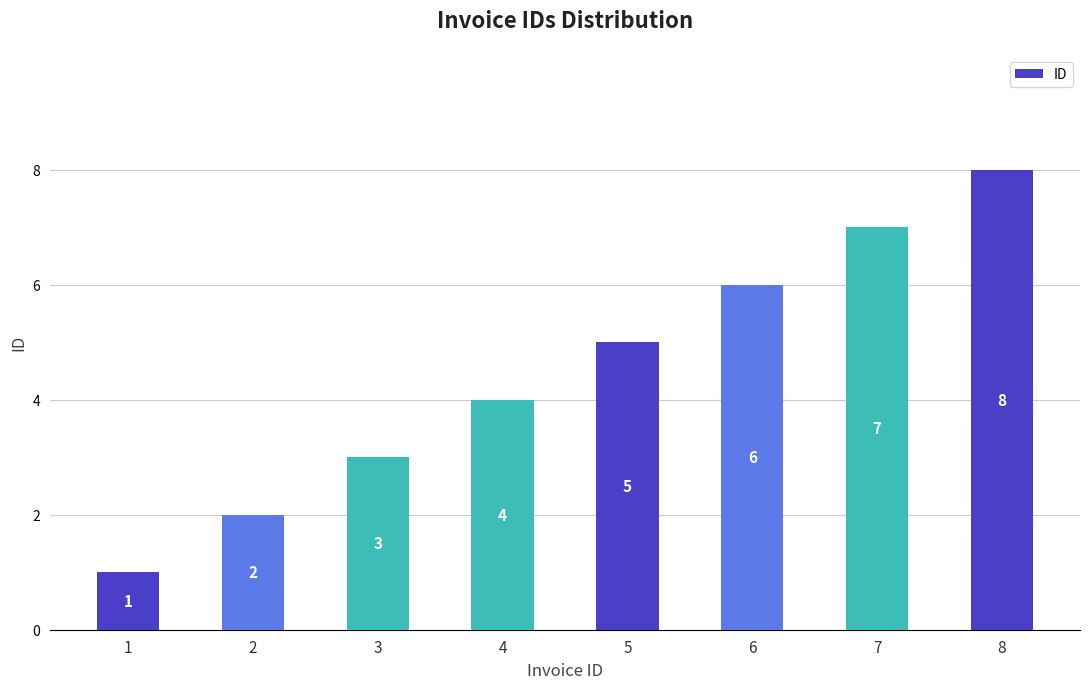

What is the difference between the maximum and minimum values?

7